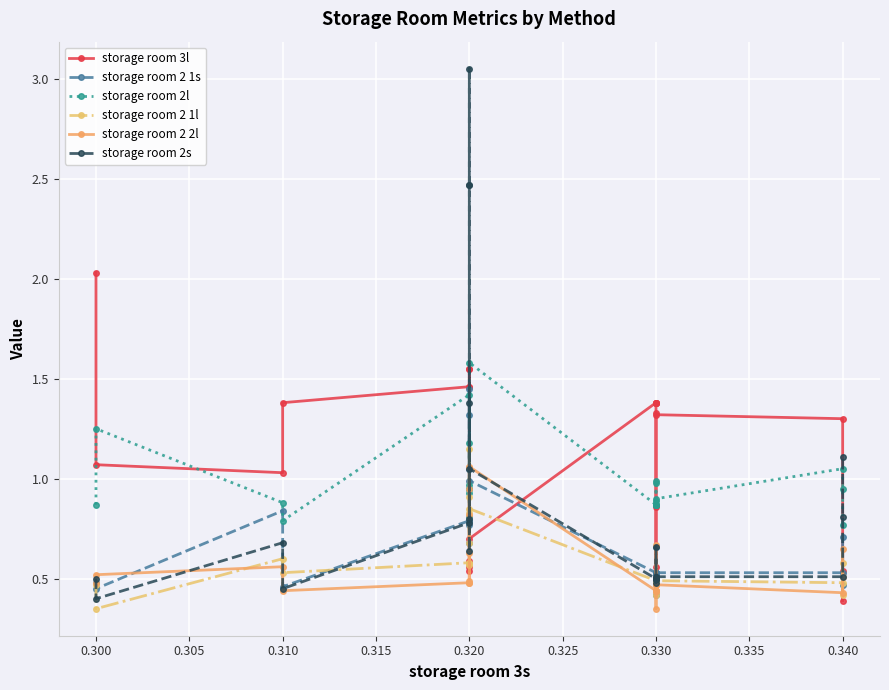

Which series has the largest total across all categories?

storage room 3l